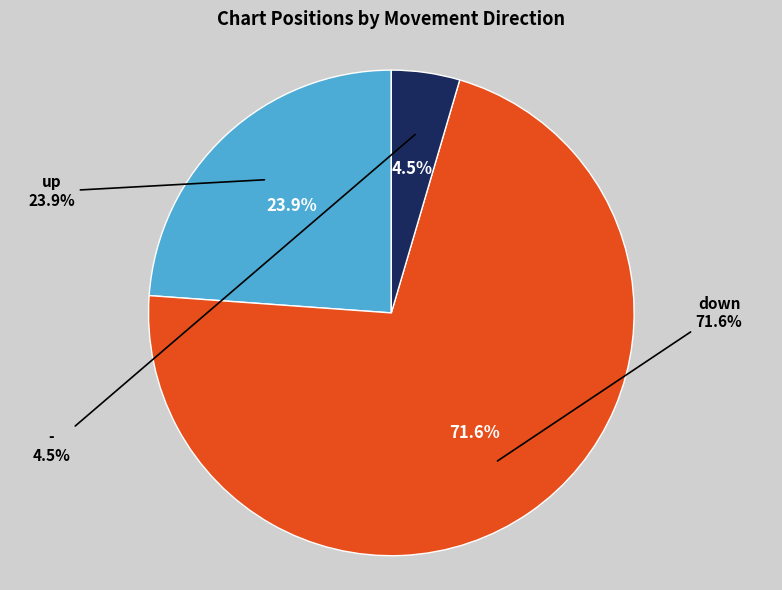

What percentage is NOT represented by -?

95.5%